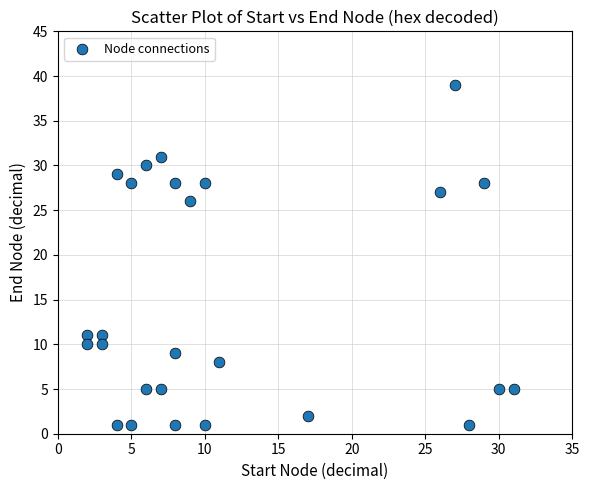

What is the range of X values (max minus min)?

29